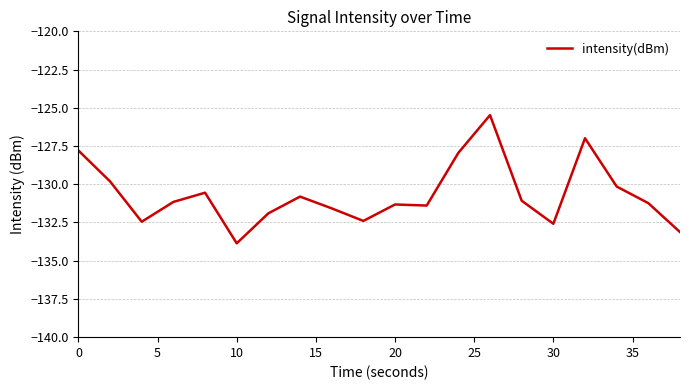

What is the difference between the maximum and minimum values?

8.4